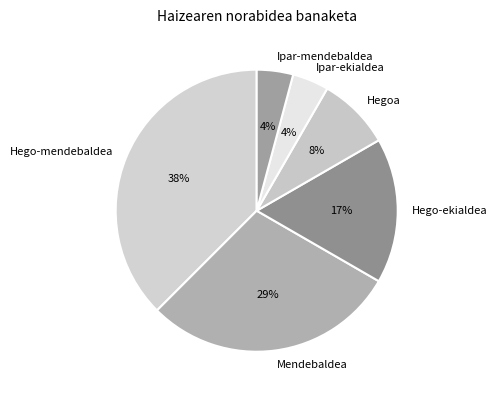

Count the number of slices in the pie.

6